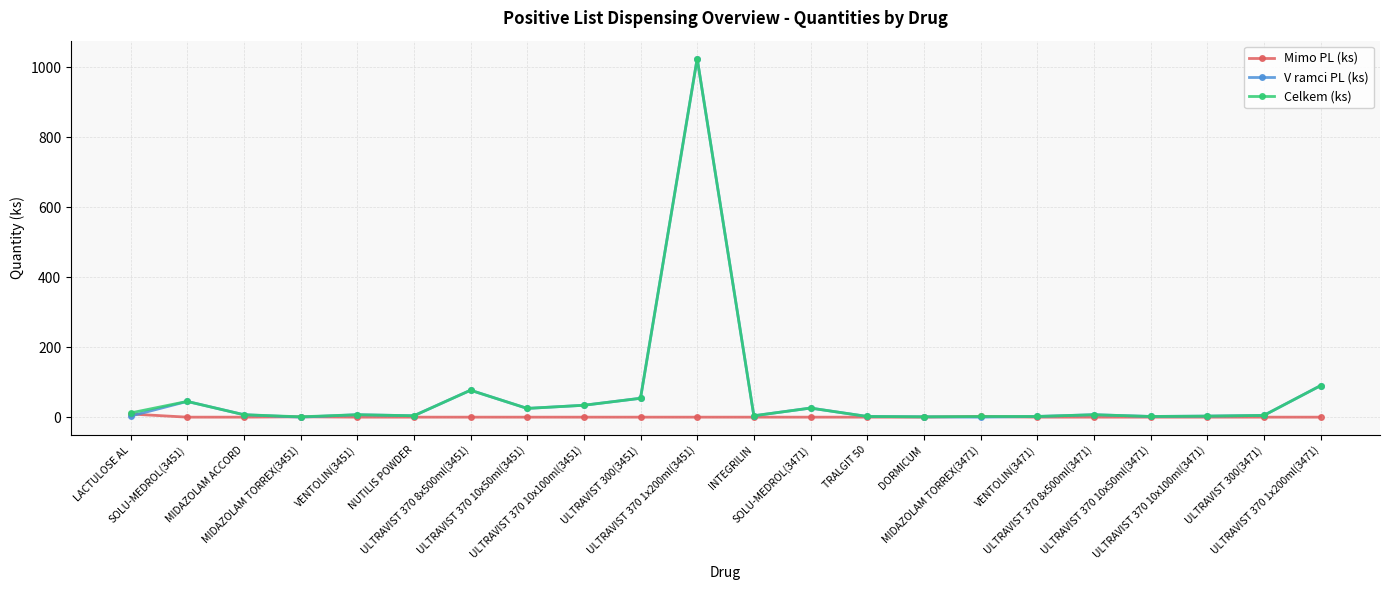

What is the label of the 11th point from the left?

ULTRAVIST 370 1x200ml(3451)